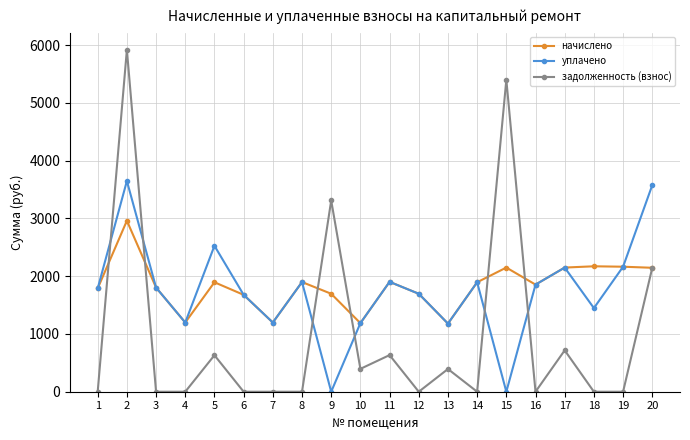

How many lines are shown in the chart?

3